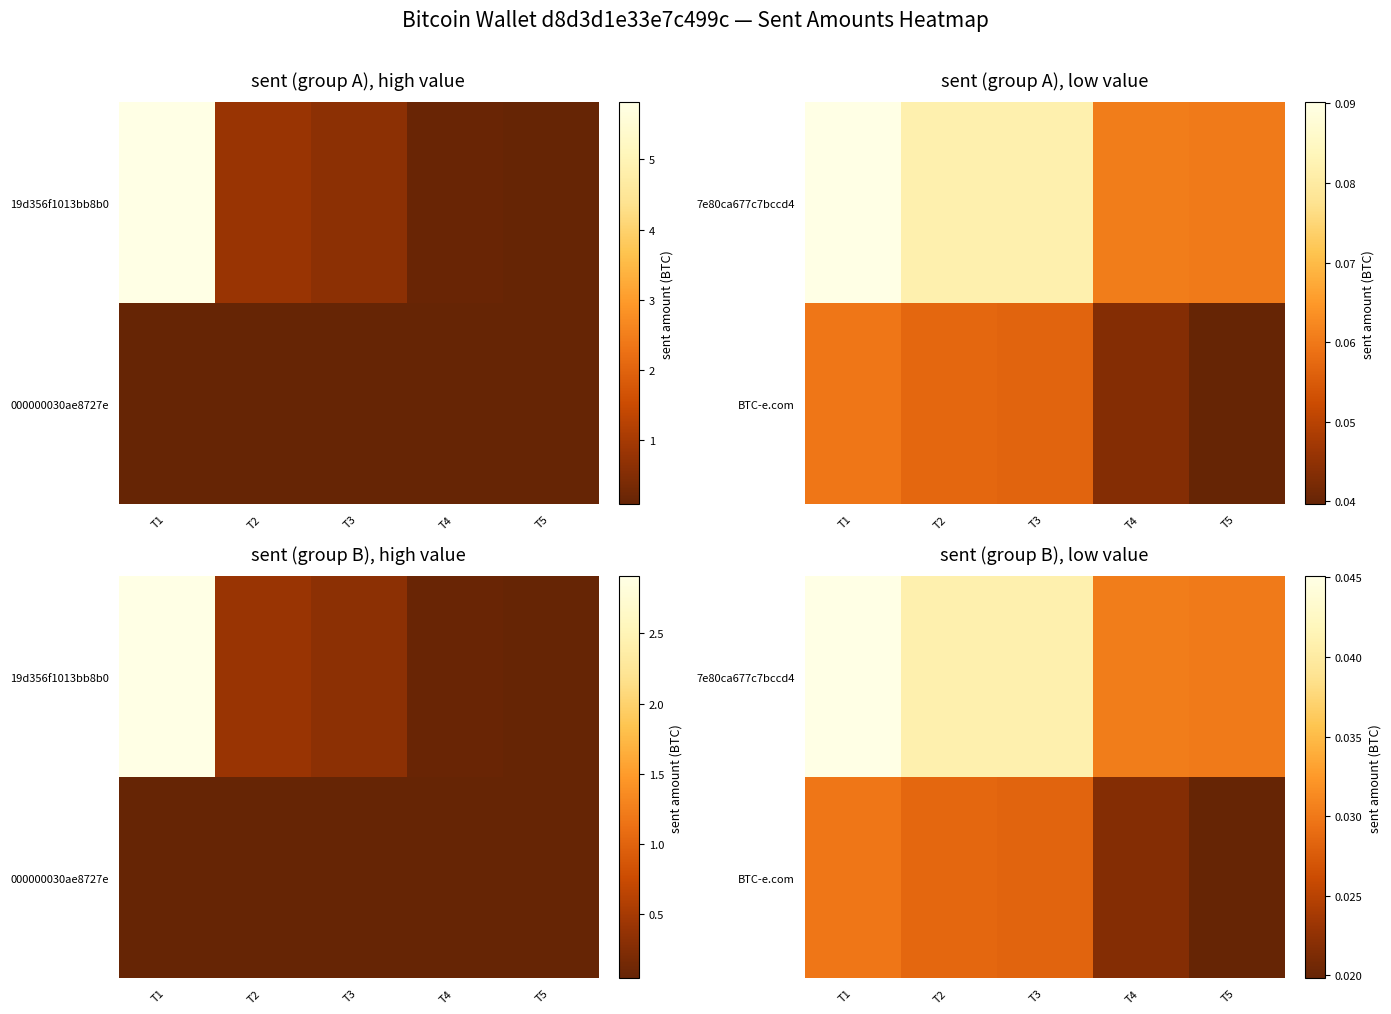

Count the number of categories in the chart.

5